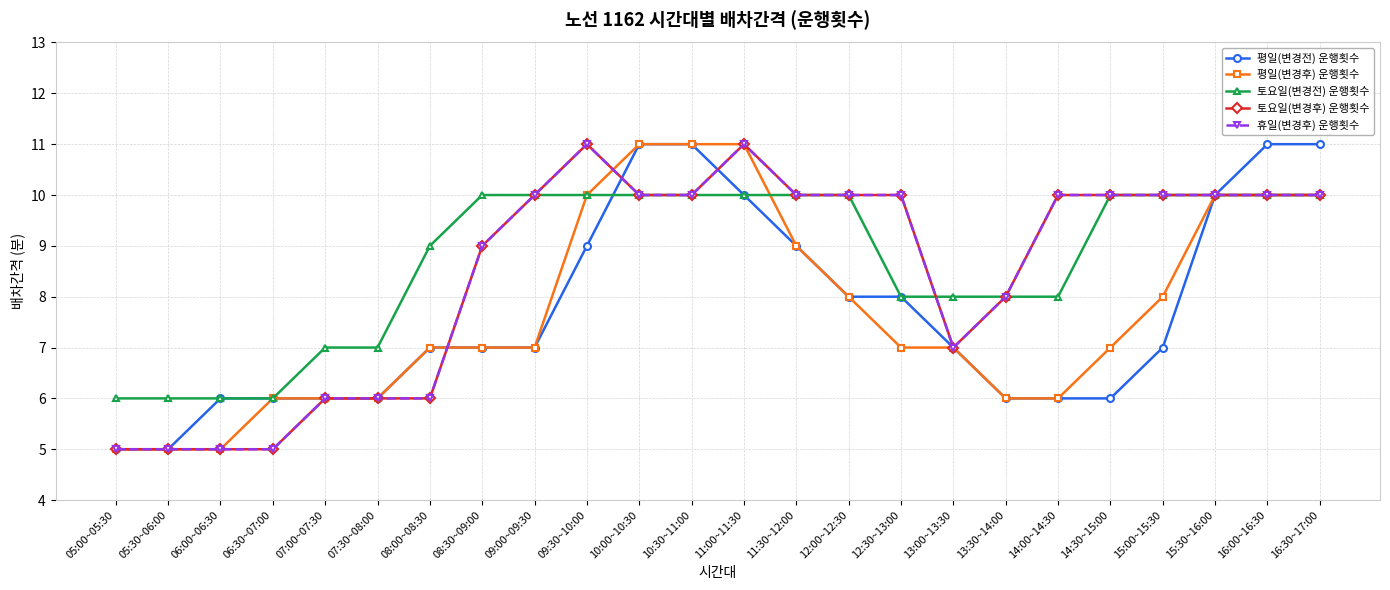

Is this an area chart (filled region under the line)?

No